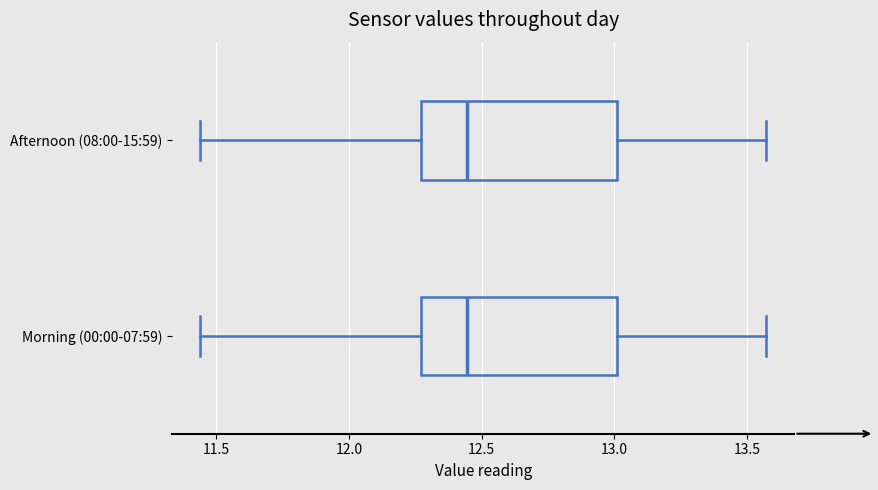

Where does the median line of the box for Afternoon (08:00-15:59) sit on the x-axis? The values are not printed on the chart, so give them approximately, as read against the axis.

12.45